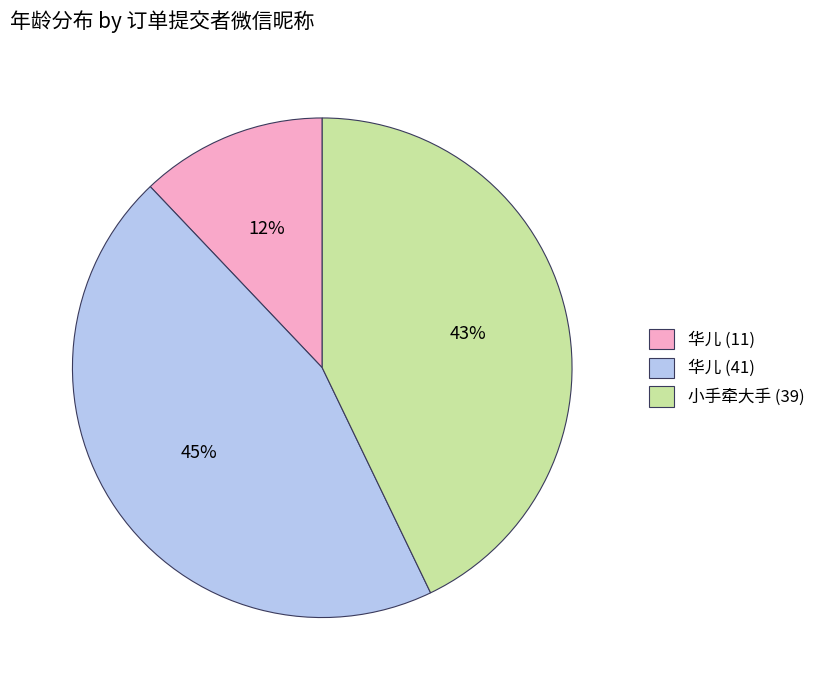

Does any single category account for the majority?

No